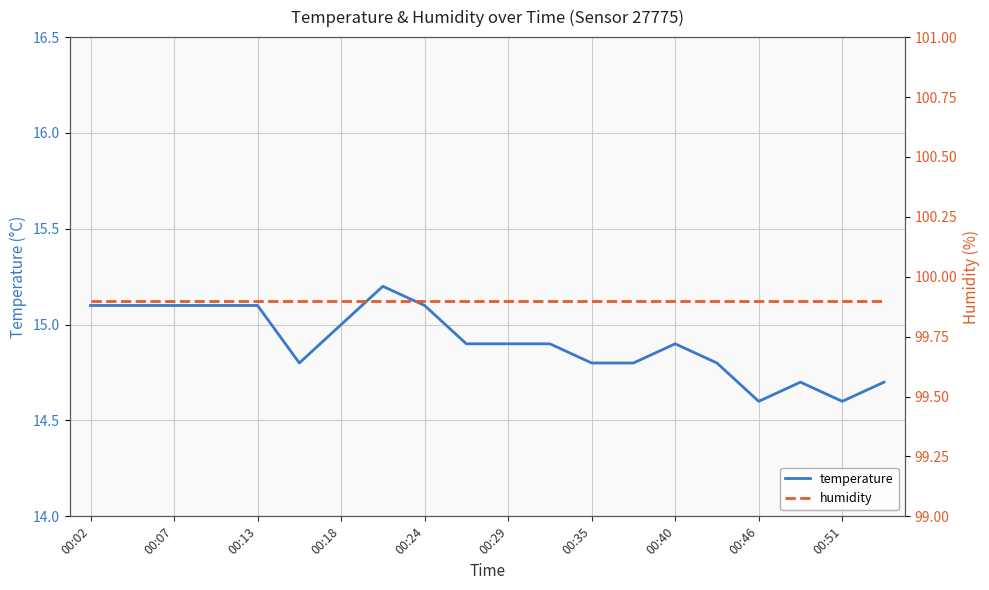

Reading left to right, transcribe all the data shown in this chart.

temperature: 15.1	15.1	15.1	15.1	15.1	14.8	15.0	15.2	15.1	14.9	14.9	14.9	14.8	14.8	14.9	14.8	14.6	14.7	14.6	14.7
humidity: 99.9	99.9	99.9	99.9	99.9	99.9	99.9	99.9	99.9	99.9	99.9	99.9	99.9	99.9	99.9	99.9	99.9	99.9	99.9	99.9